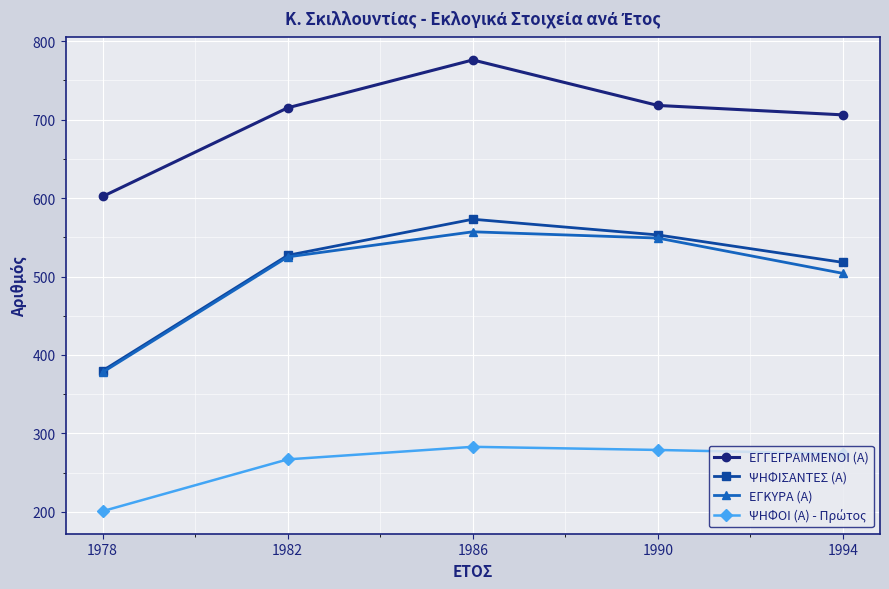

How many data points in ΕΓΚΥΡΑ (Α) are less than 525?

2